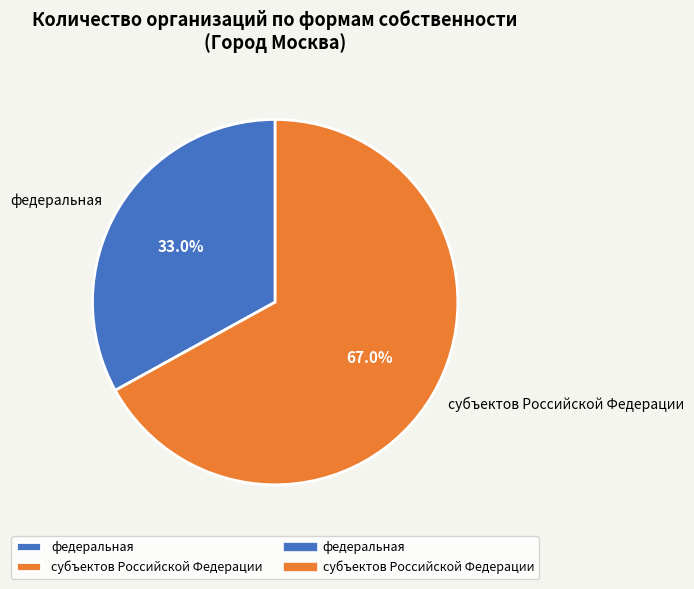

Rank the categories by value from lowest to highest.

федеральная, субъектов Российской Федерации